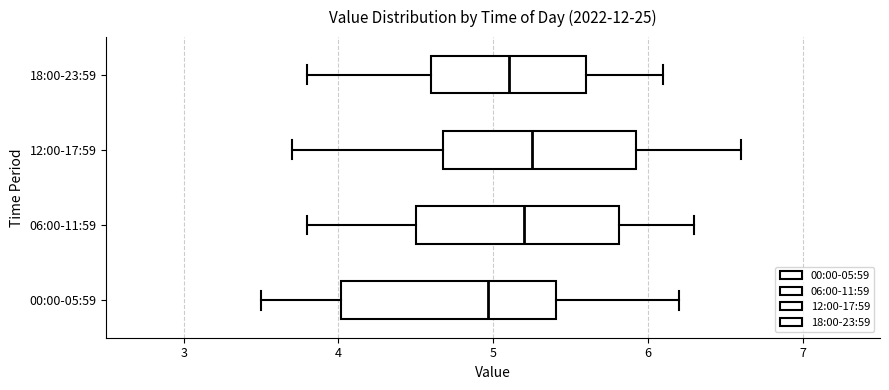

Which box has the furthest to the left median line?

00:00-05:59